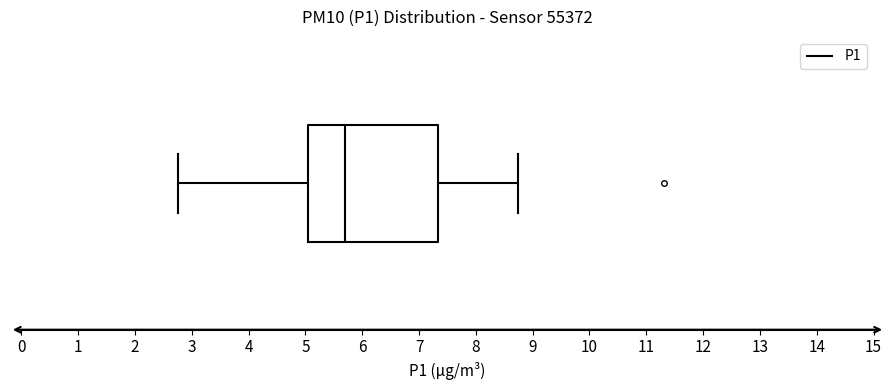

Read this box plot against the x-axis: the position of the median line, the range covered by the box, and the ends of both whiskers. The values are not printed on the chart, so give them approximately, as read against the axis.

median 5.7, box 5.1 to 7.3, whiskers 2.8 to 8.8